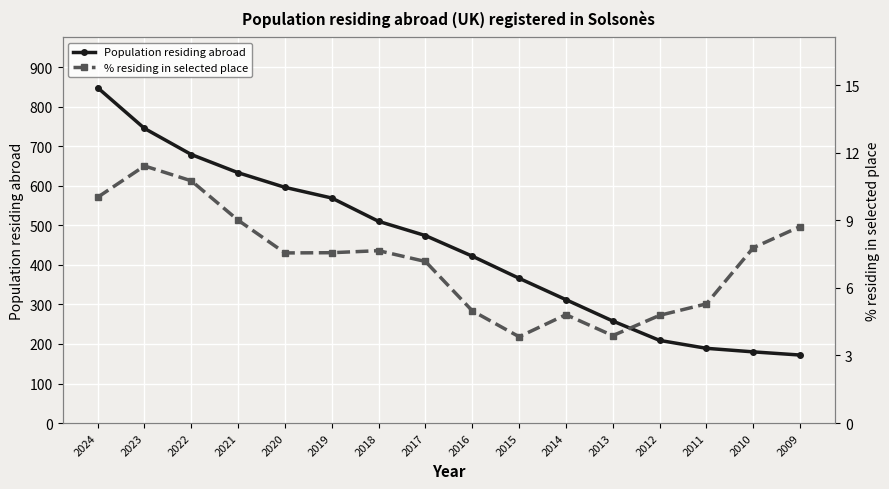

The % residing in selected place series shows 1.8 at 2015. True or false?

False